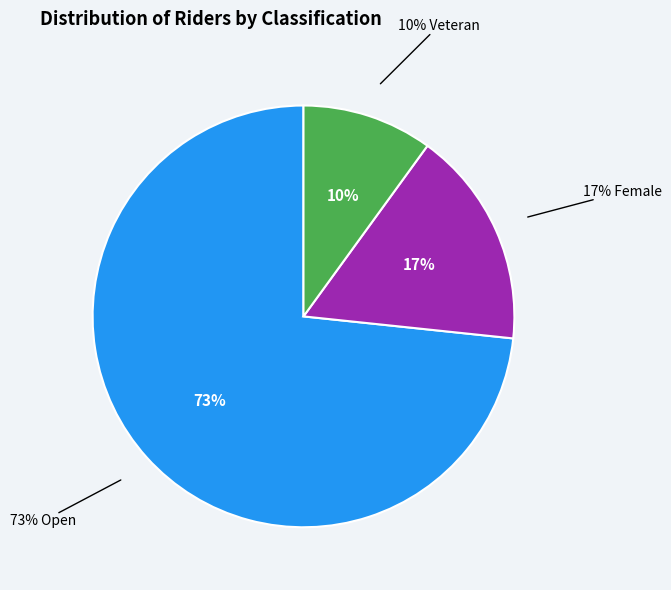

What is the majority slice?

Open